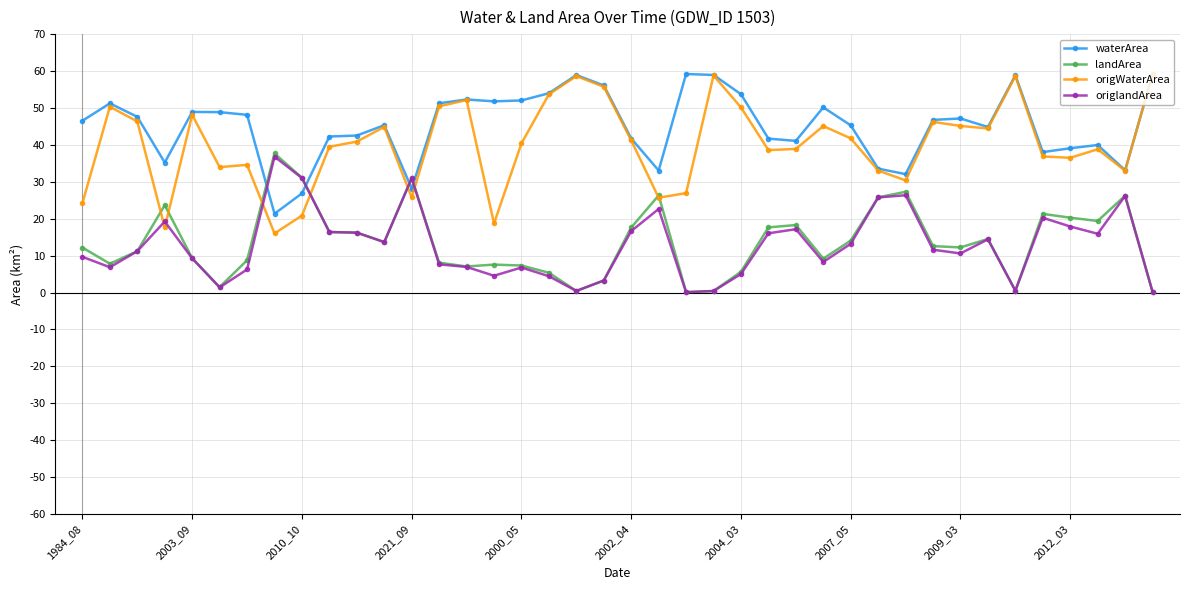

How many times do waterArea and landArea cross each other?

4